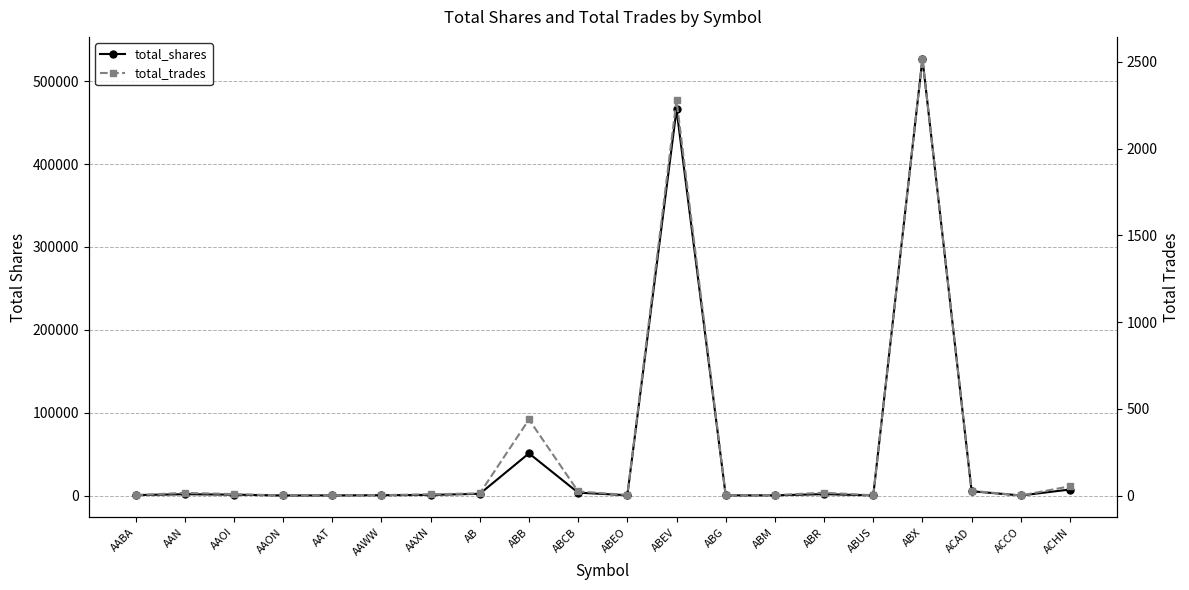

At how many categories does at least one series exceed 413957?

2